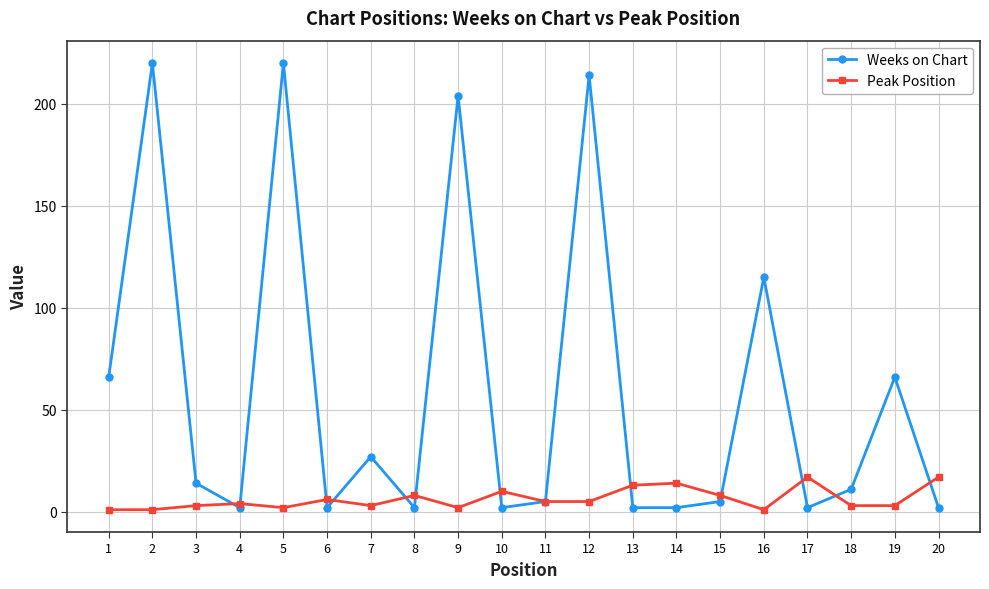

Between 7 and 19, which series saw the biggest shift?

Weeks on Chart